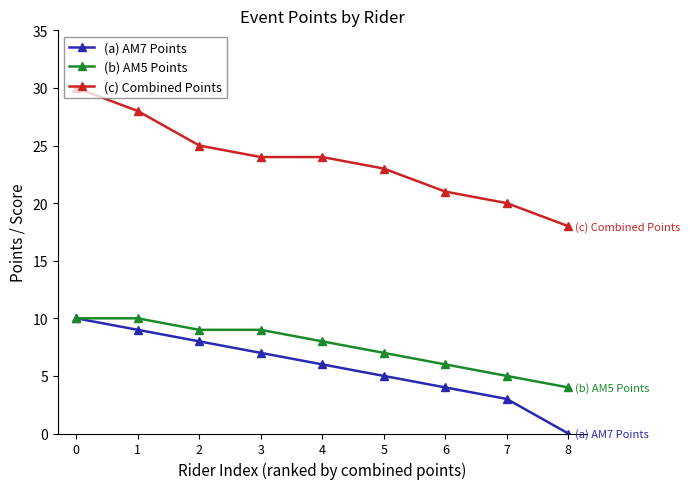

Which series has the largest total across all categories?

(c) Combined Points